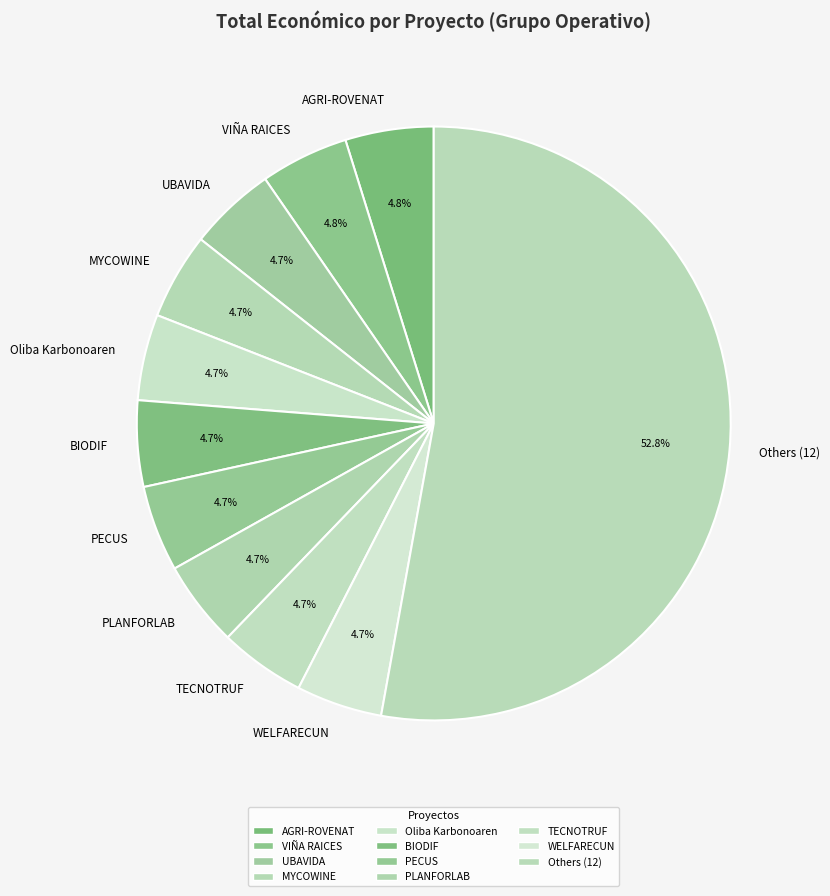

Which slice is the largest?

Others (12)